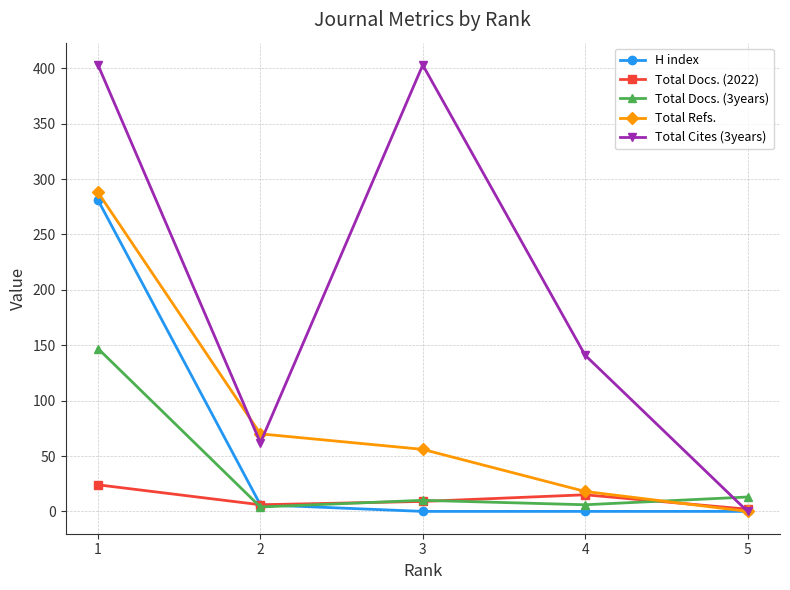

True or false: Total Docs. (2022) has more than 1 interior local peaks.

False